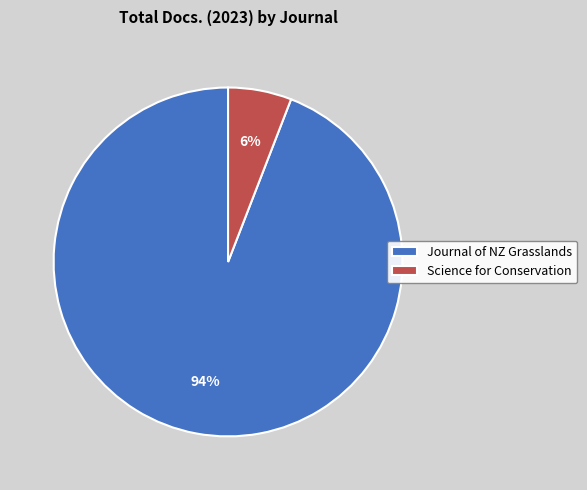

To the nearest percent, what is the difference between the Science for Conservation and Journal of NZ Grasslands slice percentages?

88%